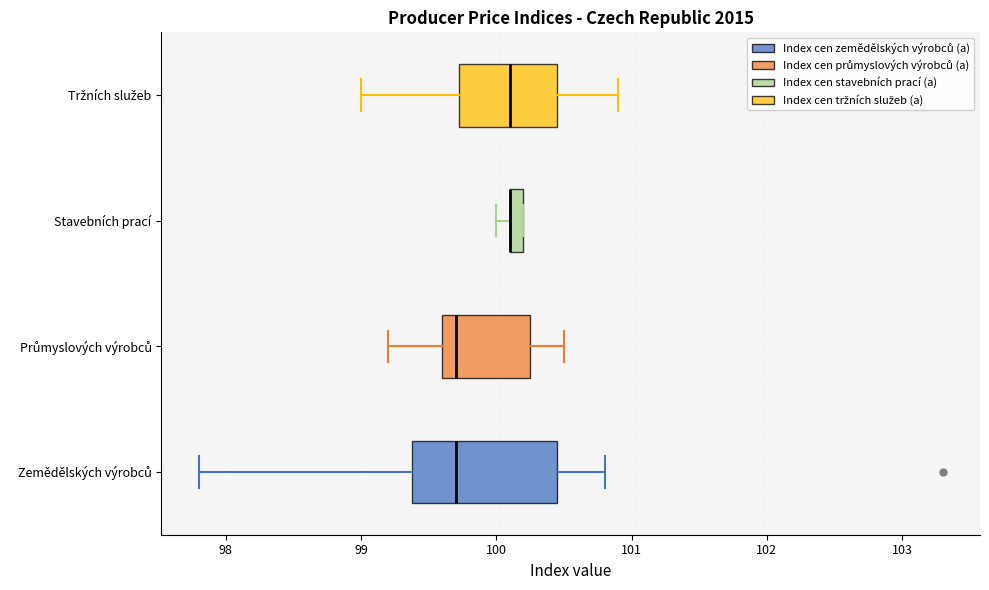

Comparing the boxes themselves (not the whiskers), which one is the widest?

Zemědělských výrobců